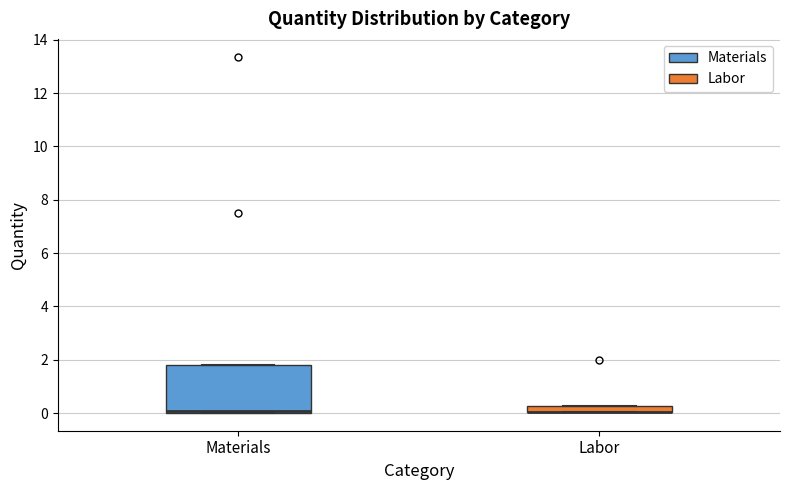

Where is the upper edge of the box for Materials on the y-axis? The values are not printed on the chart, so give them approximately, as read against the axis.

1.8